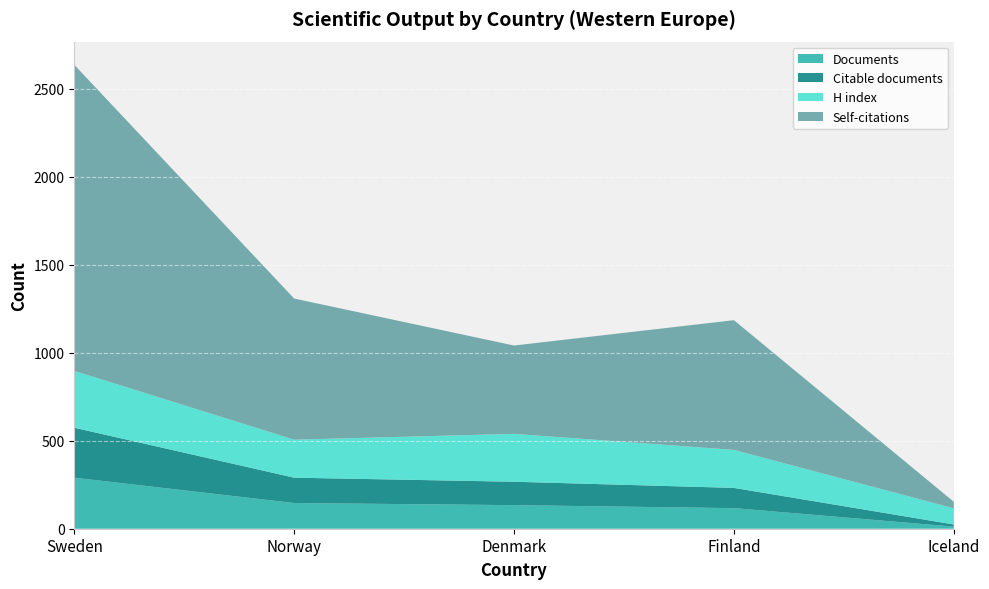

What is the maximum value for Documents?

290